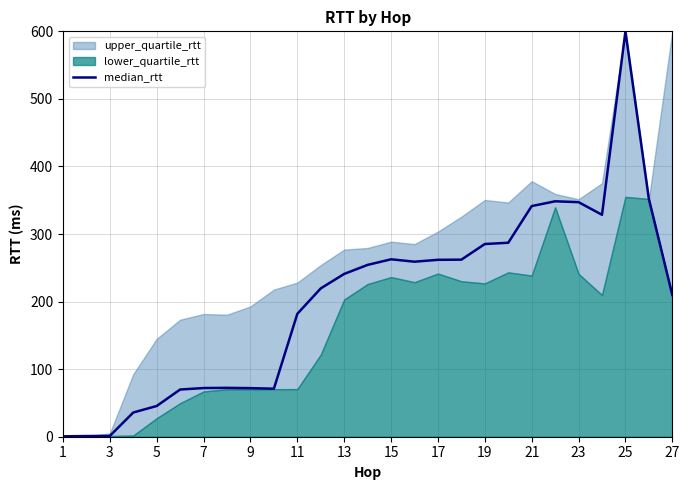

The value of median_rtt at 23 is 203.0. True or false?

False